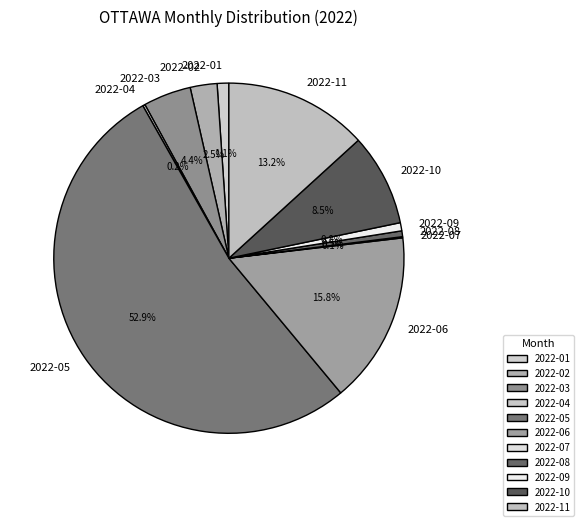

Do 2022-02 and 2022-09 together represent more than half of the pie?

No